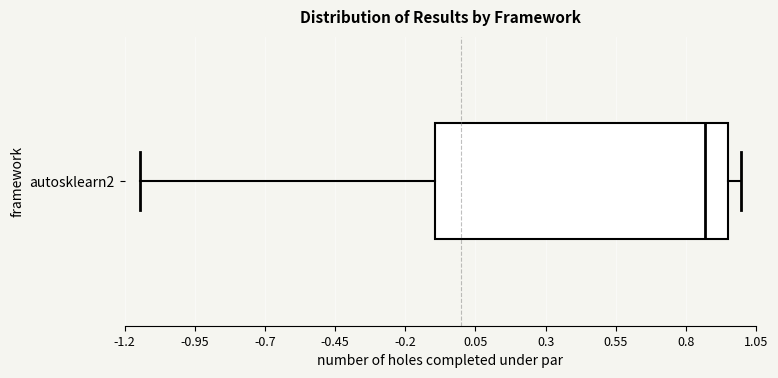

Read this box plot against the x-axis: the position of the median line, the range covered by the box, and the ends of both whiskers. The values are not printed on the chart, so give them approximately, as read against the axis.

median 0.85, box -0.10 to 0.95, whiskers -1.15 to 1.00